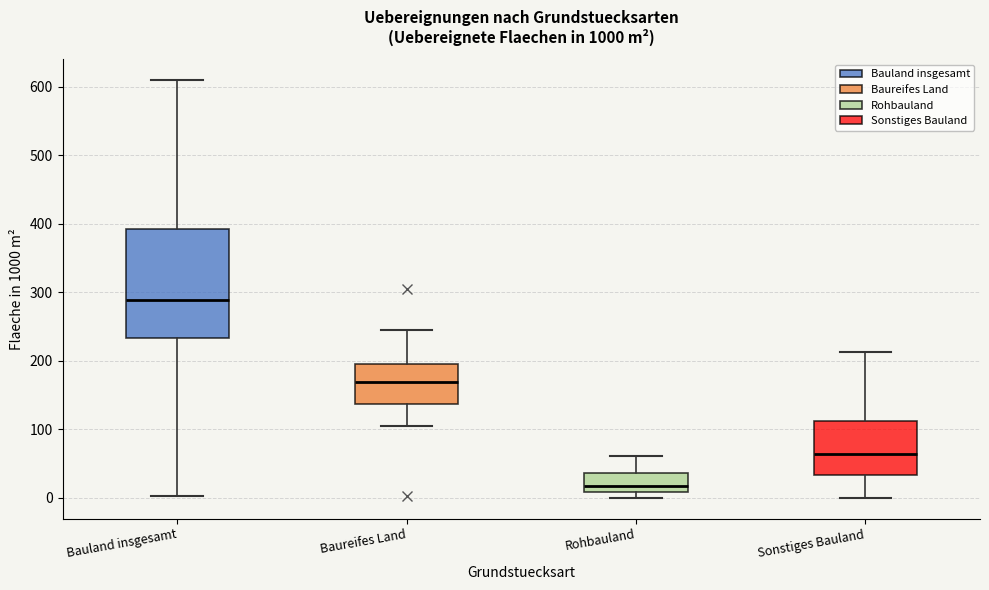

Reading left to right, read every box against the y-axis: the position of its median line, the range the box covers, and the ends of its whiskers. The values are not printed on the chart, so give them approximately, as read against the axis.

Bauland insgesamt: median 290, box 230 to 390, whiskers 0 to 610
Baureifes Land: median 170, box 140 to 200, whiskers 110 to 250
Rohbauland: median 20, box 10 to 40, whiskers 0 to 60
Sonstiges Bauland: median 60, box 30 to 110, whiskers 0 to 210